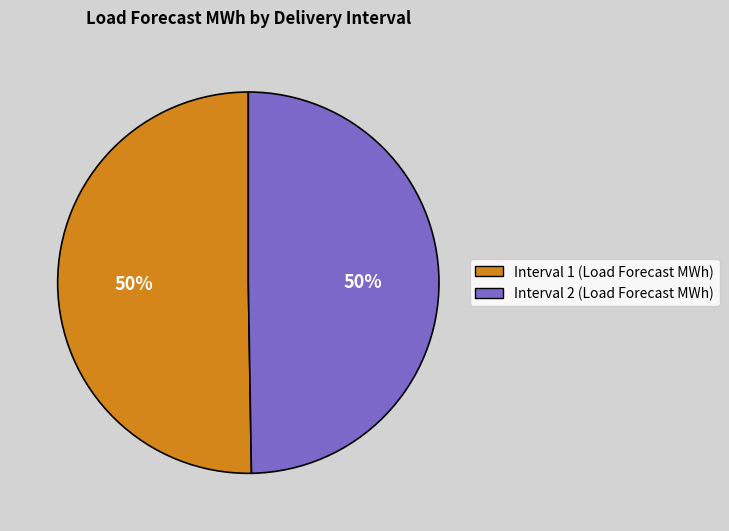

To the nearest percent, what is the average slice percentage?

50%